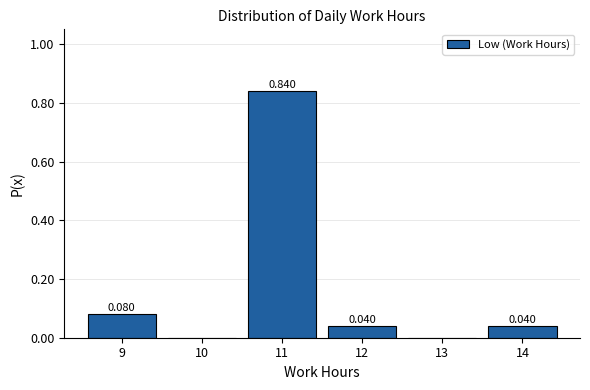

Over which range of the x-axis is the bar tallest?

10.5 to 11.5